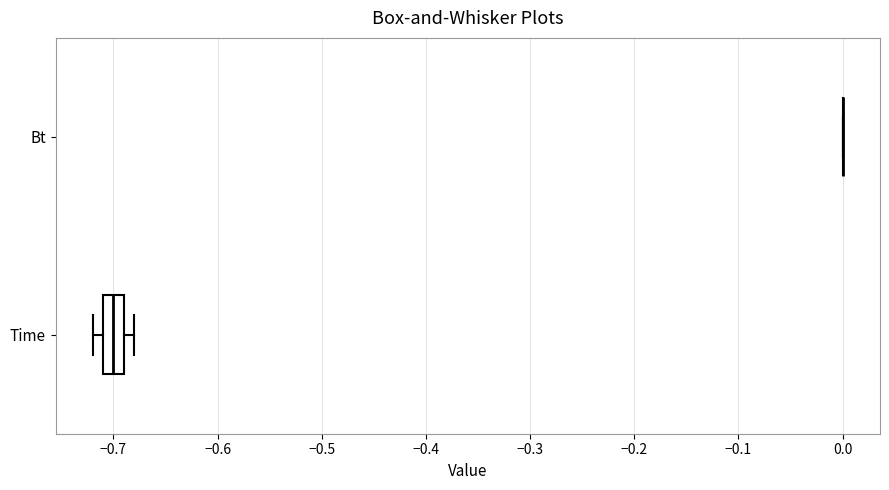

Reading bottom to top, read every box against the x-axis: the position of its median line, the range the box covers, and the ends of its whiskers. The values are not printed on the chart, so give them approximately, as read against the axis.

Time: median -0.70, box -0.71 to -0.69, whiskers -0.72 to -0.68
Bt: box collapsed to a line at 0.00, whiskers 0.00 to 0.00